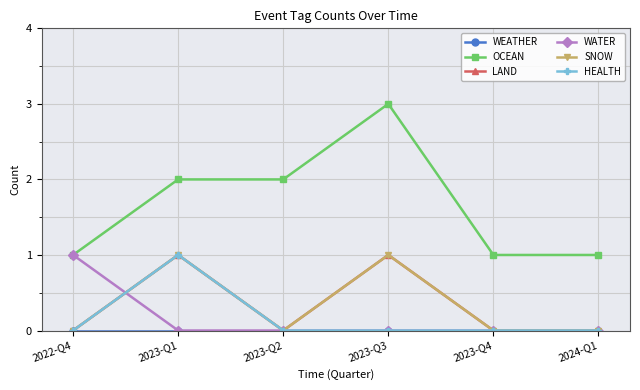

Is this an area chart (filled region under the line)?

No